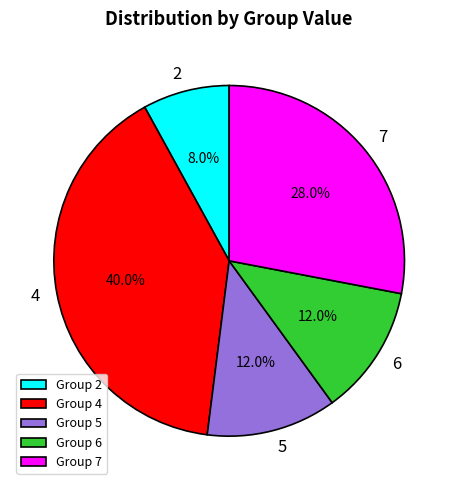

Is there a majority slice in this chart?

No